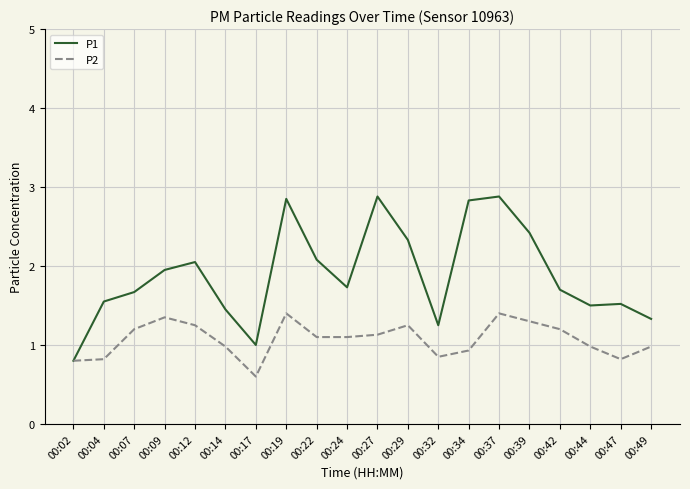

Is the value of P1 at 00:19 greater than the value of P2 at 00:42?

Yes